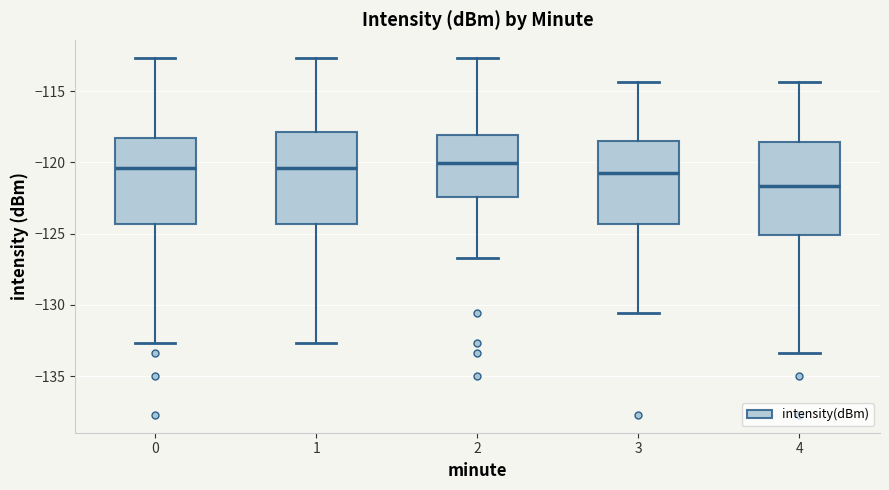

Reading left to right, read every box against the y-axis: the position of its median line, the range the box covers, and the ends of its whiskers. The values are not printed on the chart, so give them approximately, as read against the axis.

0: median -120.5, box -124.5 to -118.5, whiskers -132.5 to -112.5
1: median -120.5, box -124.5 to -118.0, whiskers -132.5 to -112.5
2: median -120.0, box -122.5 to -118.0, whiskers -126.5 to -112.5
3: median -120.5, box -124.5 to -118.5, whiskers -130.5 to -114.5
4: median -121.5, box -125.0 to -118.5, whiskers -133.5 to -114.5